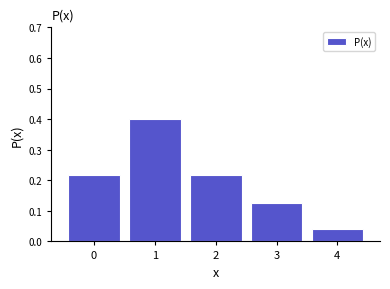

Reading left to right, list every bar in this chart as the range it spans on the x-axis followed by its height. The values are not printed on the chart, so give them approximately, as read against the axis.

-0.5 to 0.5: 0.22
0.5 to 1.5: 0.40
1.5 to 2.5: 0.22
2.5 to 3.5: 0.13
3.5 to 4.5: 0.04